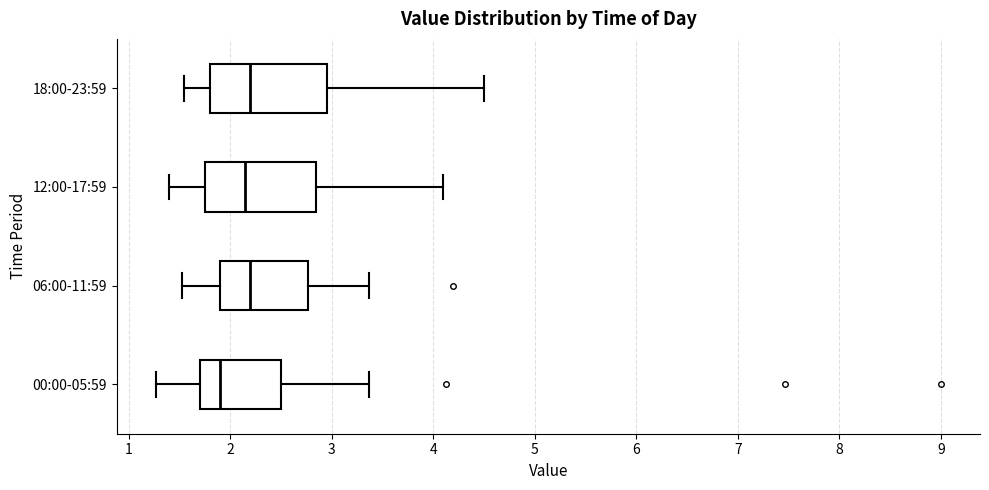

Reading bottom to top, transcribe this box plot: for each box, give where its median line is, the range the box spans, and where its two whiskers end, as read against the x-axis. The values are not printed on the chart, so give them approximately, as read against the axis.

00:00-05:59: median 1.9, box 1.7 to 2.5, whiskers 1.3 to 3.4
06:00-11:59: median 2.2, box 1.9 to 2.8, whiskers 1.5 to 3.4
12:00-17:59: median 2.2, box 1.8 to 2.9, whiskers 1.4 to 4.1
18:00-23:59: median 2.2, box 1.8 to 3.0, whiskers 1.6 to 4.5